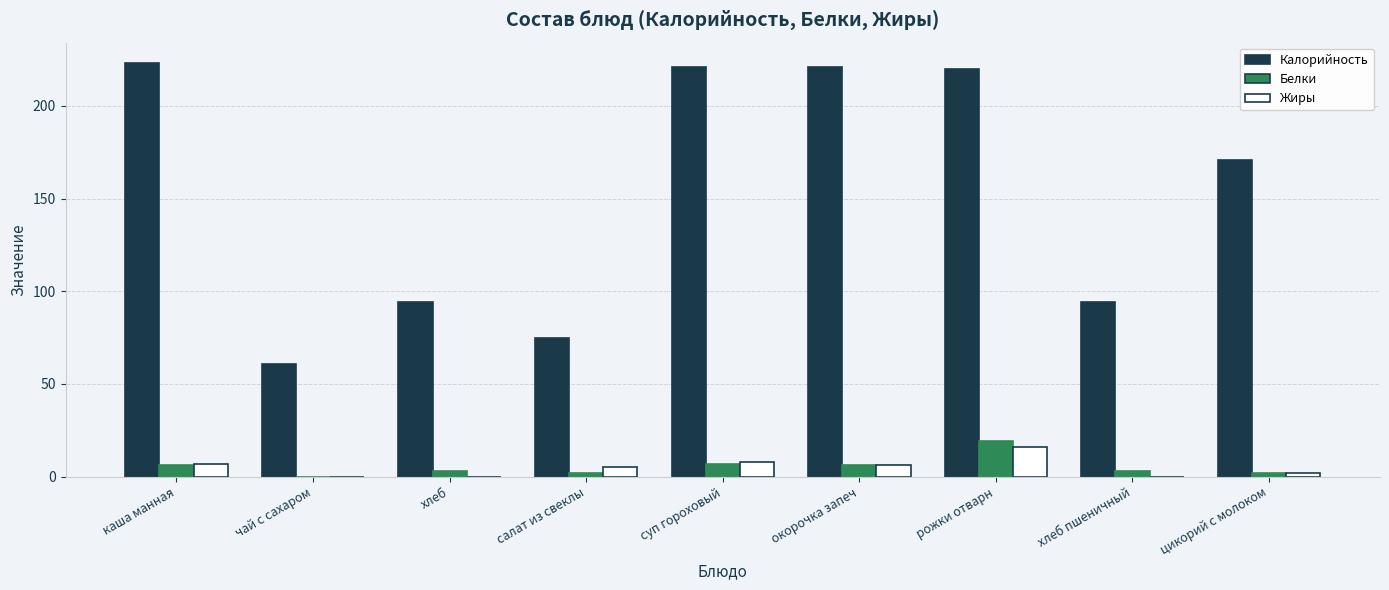

Reading left to right, transcribe all the data shown in this chart.

Калорийность: каша манная=223	чай с сахаром=61	хлеб=94	салат из свеклы=75	суп гороховый=221	окорочка запеч=221	рожки отварн=220	хлеб пшеничный=94	цикорий с молоком=171
Белки: каша манная=6	чай с сахаром=0	хлеб=3	салат из свеклы=2	суп гороховый=7	окорочка запеч=6	рожки отварн=19	хлеб пшеничный=3	цикорий с молоком=2
Жиры: каша манная=7	чай с сахаром=0	хлеб=0	салат из свеклы=5	суп гороховый=8	окорочка запеч=6	рожки отварн=16	хлеб пшеничный=0	цикорий с молоком=2